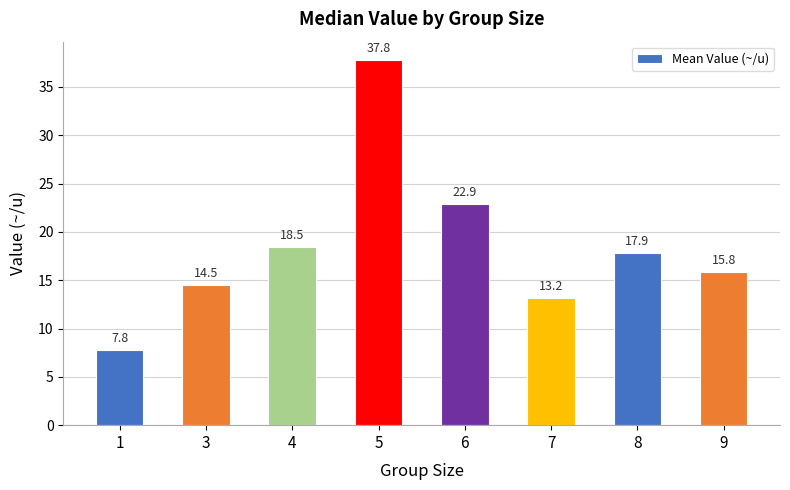

Are the bars grouped side by side (vs. stacked)?

No